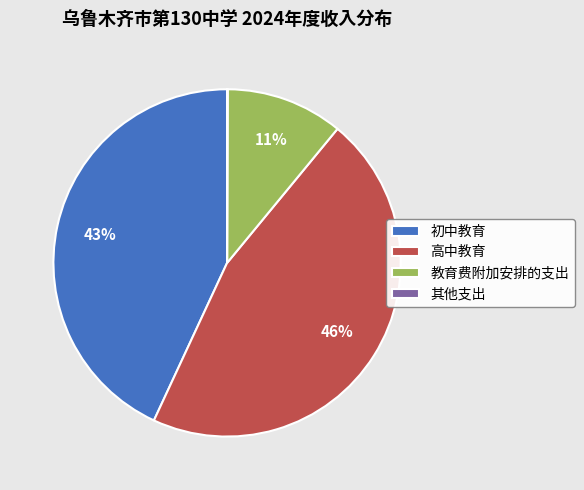

Between 初中教育 and 高中教育, which is larger?

高中教育